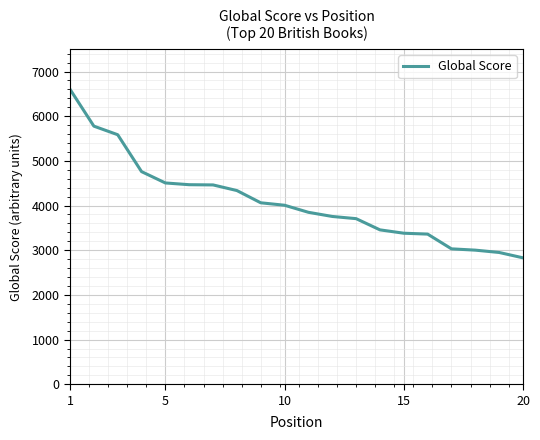

What is the sum of all values?

81890